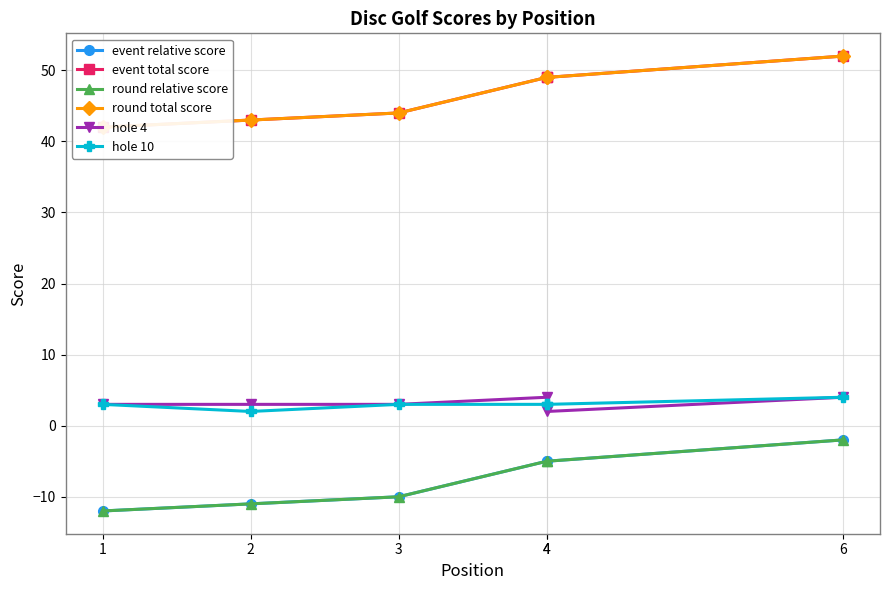

At which label does round total score first exceed 49?

6